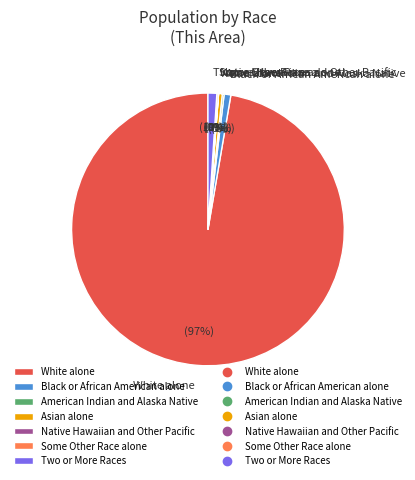

To the nearest percent, what is the average slice percentage?

14%